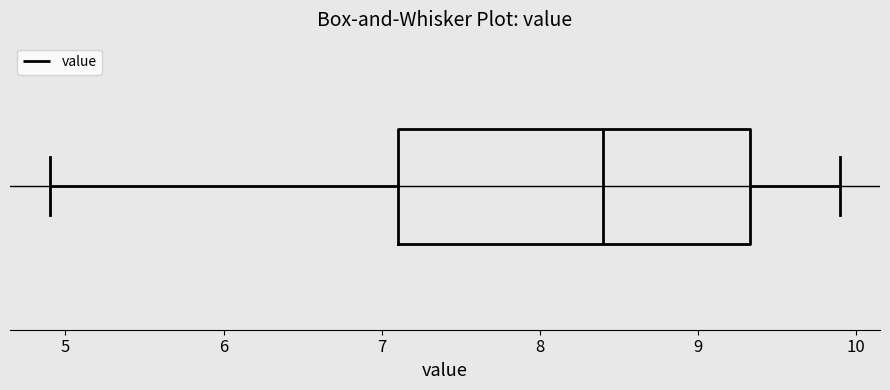

Where does the left whisker of the box end on the x-axis? The values are not printed on the chart, so give them approximately, as read against the axis.

4.9